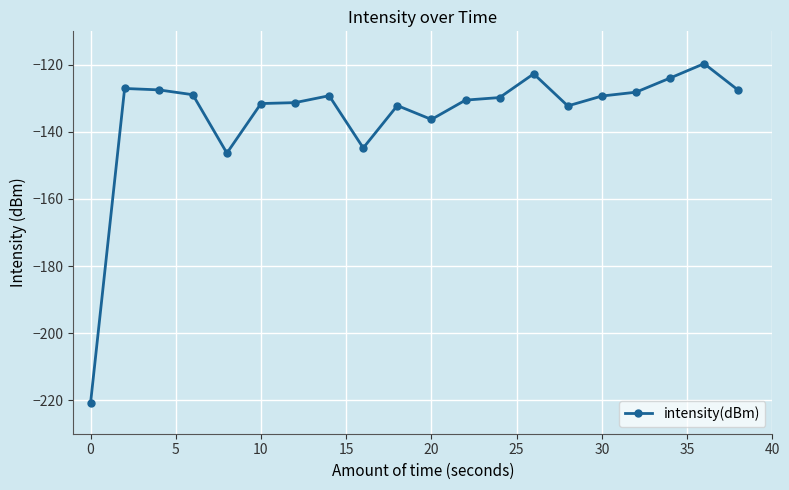

What is the value of the 13th point from the left?

-129.7